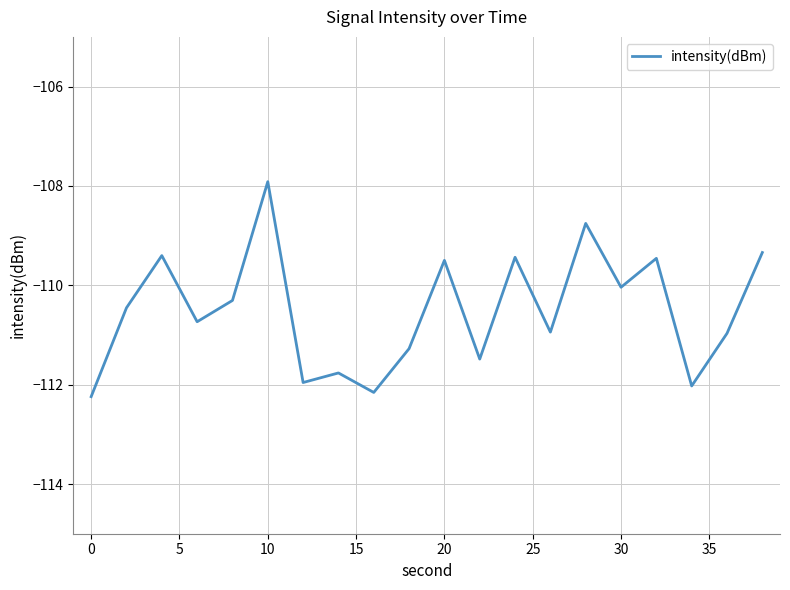

What is the minimum value shown in the chart?

-112.2